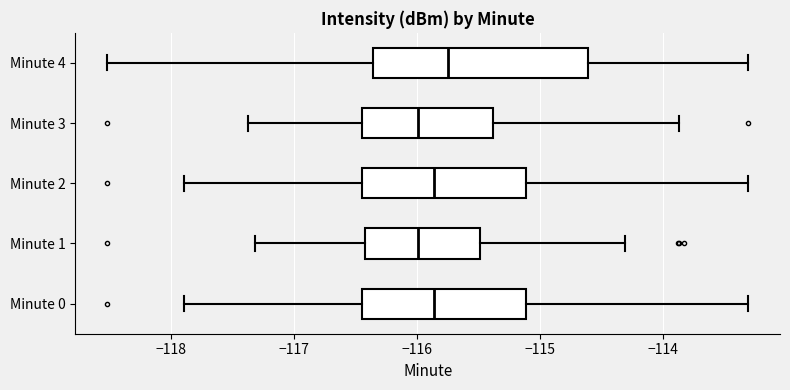

Reading bottom to top, transcribe this box plot: for each box, give where its median line is, the range the box spans, and where its two whiskers end, as read against the x-axis. The values are not printed on the chart, so give them approximately, as read against the axis.

Minute 0: median -115.9, box -116.4 to -115.1, whiskers -117.9 to -113.3
Minute 1: median -116.0, box -116.4 to -115.5, whiskers -117.3 to -114.3
Minute 2: median -115.9, box -116.4 to -115.1, whiskers -117.9 to -113.3
Minute 3: median -116.0, box -116.4 to -115.4, whiskers -117.4 to -113.9
Minute 4: median -115.7, box -116.4 to -114.6, whiskers -118.5 to -113.3